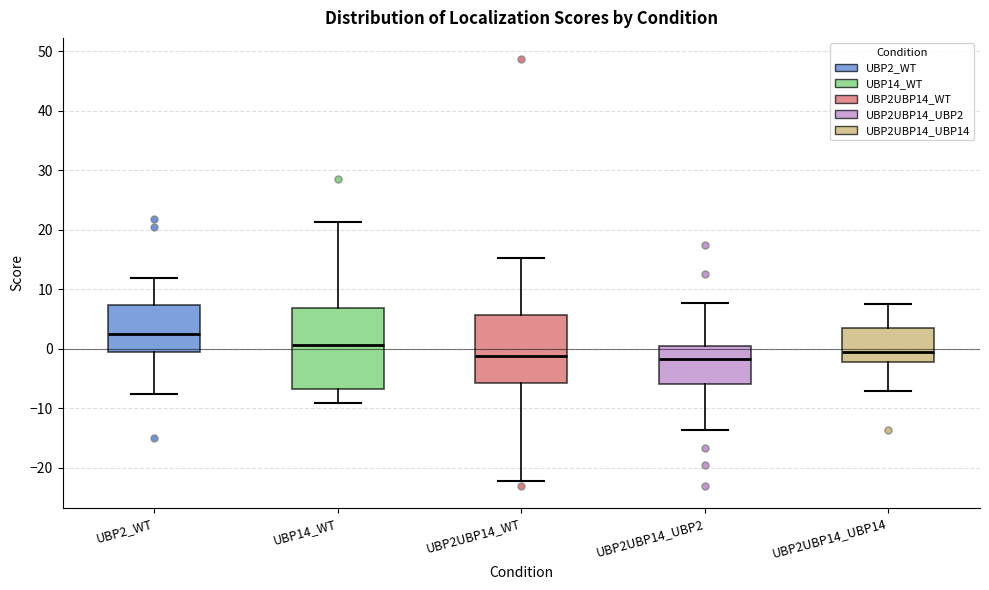

Reading left to right, transcribe this box plot: for each box, give where its median line is, the range the box spans, and where its two whiskers end, as read against the y-axis. The values are not printed on the chart, so give them approximately, as read against the axis.

UBP2_WT: median 2, box -1 to 7, whiskers -8 to 12
UBP14_WT: median 1, box -7 to 7, whiskers -9 to 21
UBP2UBP14_WT: median -1, box -6 to 6, whiskers -22 to 15
UBP2UBP14_UBP2: median -2, box -6 to 0, whiskers -14 to 8
UBP2UBP14_UBP14: median -1, box -2 to 3, whiskers -7 to 8